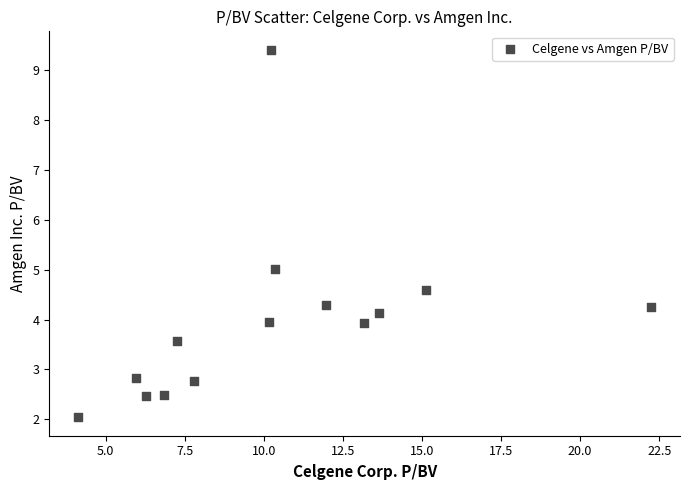

What is the range of Y values (max minus min)?

7.4